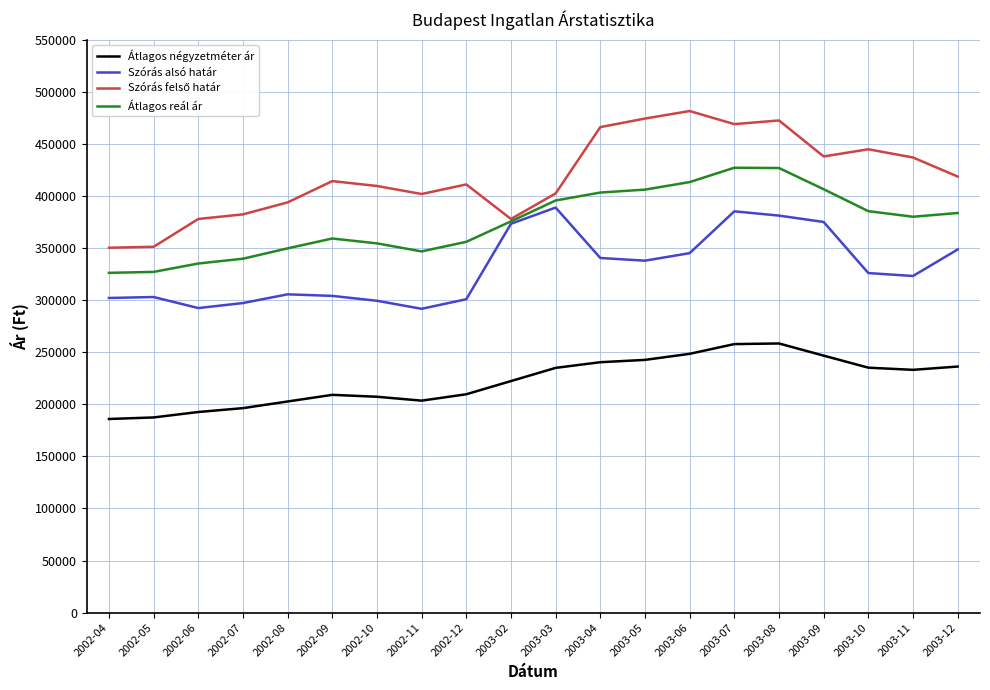

True or false: Átlagos reál ár and Átlagos négyzetméter ár intersect in this chart.

False